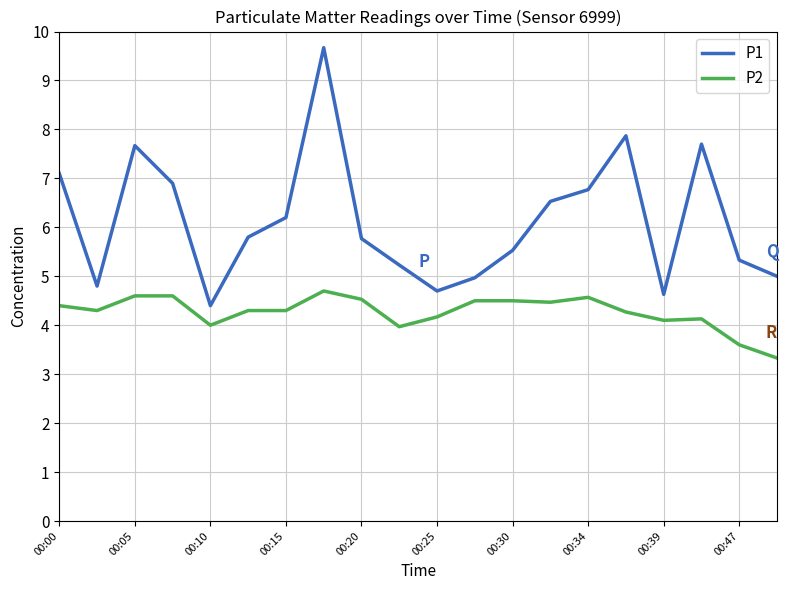

True or false: P1 and P2 cross at least once.

False